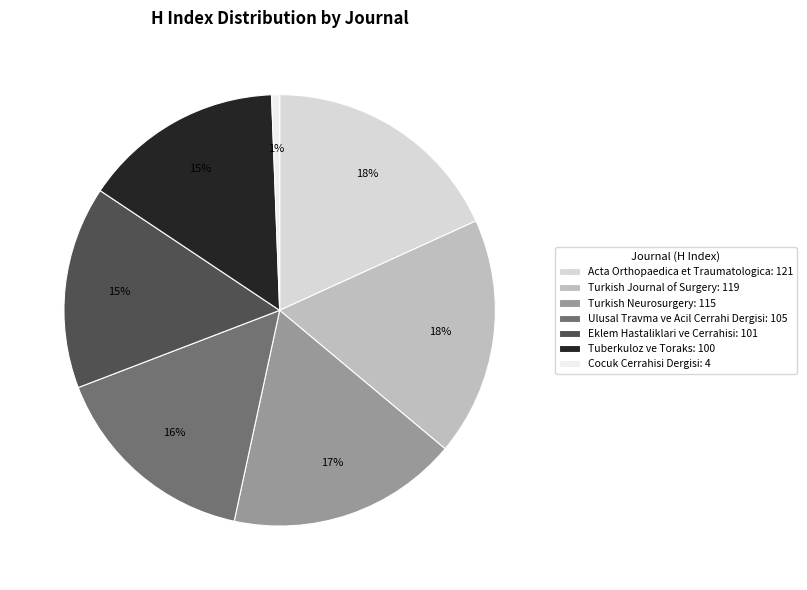

Between Cocuk Cerrahisi Dergisi and Turkish Journal of Surgery, which is larger?

Turkish Journal of Surgery